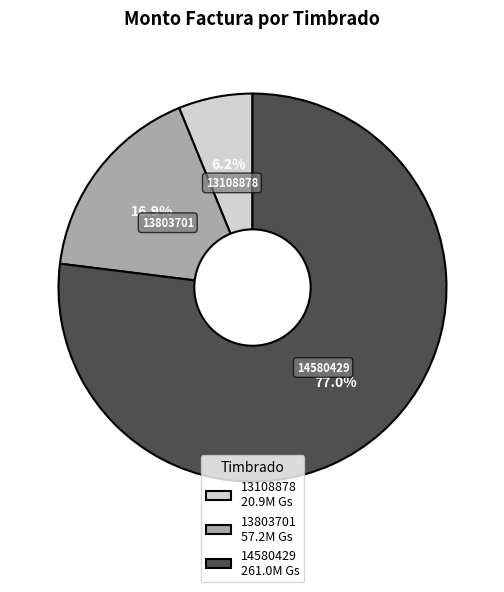

Is there any slice that represents more than half of the pie?

Yes